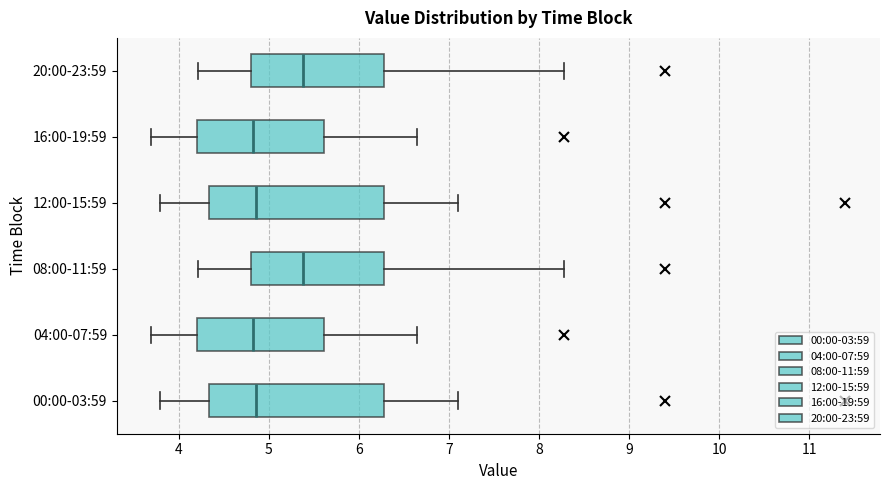

Reading bottom to top, transcribe this box plot: for each box, give where its median line is, the range the box spans, and where its two whiskers end, as read against the x-axis. The values are not printed on the chart, so give them approximately, as read against the axis.

00:00-03:59: median 4.9, box 4.3 to 6.3, whiskers 3.8 to 7.1
04:00-07:59: median 4.8, box 4.2 to 5.6, whiskers 3.7 to 6.7
08:00-11:59: median 5.4, box 4.8 to 6.3, whiskers 4.2 to 8.3
12:00-15:59: median 4.9, box 4.3 to 6.3, whiskers 3.8 to 7.1
16:00-19:59: median 4.8, box 4.2 to 5.6, whiskers 3.7 to 6.7
20:00-23:59: median 5.4, box 4.8 to 6.3, whiskers 4.2 to 8.3